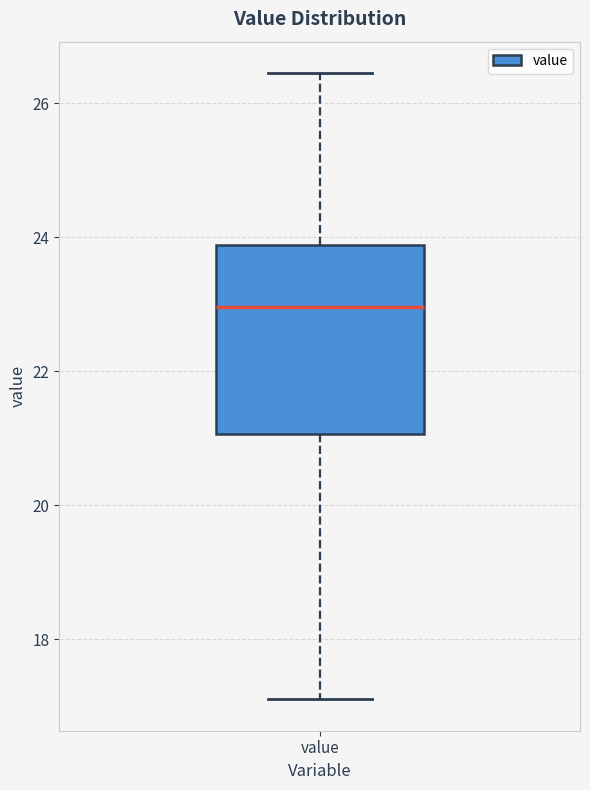

Read this box plot against the y-axis: the position of the median line, the range covered by the box, and the ends of both whiskers. The values are not printed on the chart, so give them approximately, as read against the axis.

median 23.0, box 21.0 to 23.8, whiskers 17.2 to 26.4